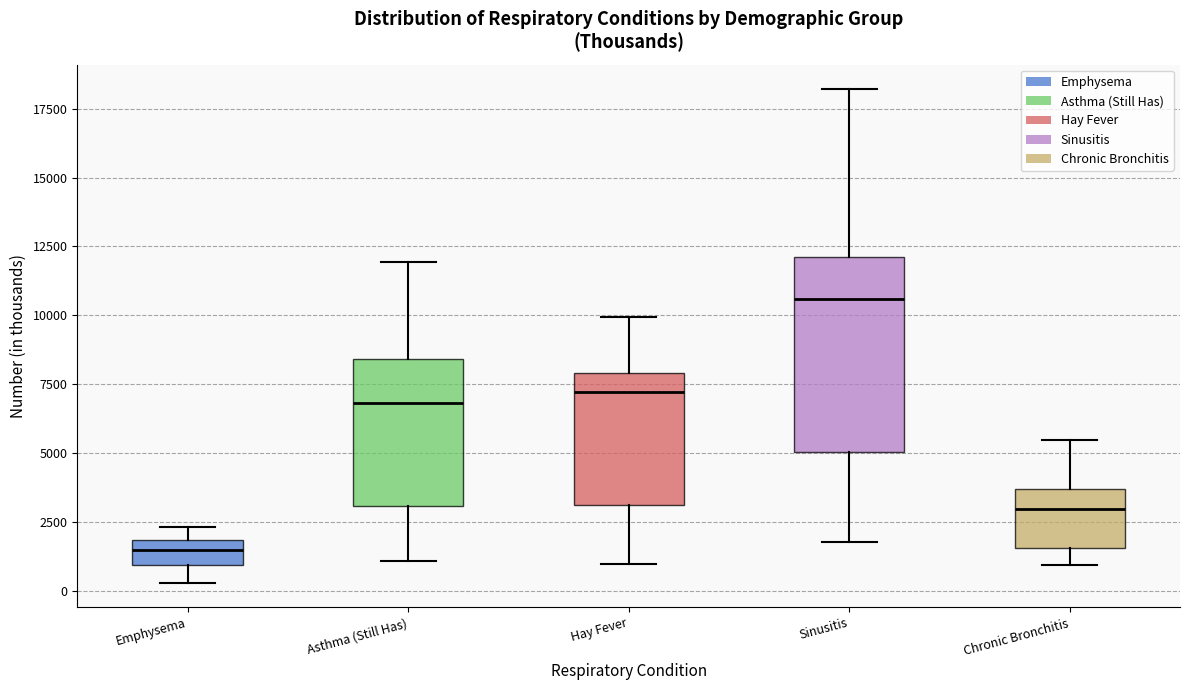

Reading left to right, read every box against the y-axis: the position of its median line, the range the box covers, and the ends of its whiskers. The values are not printed on the chart, so give them approximately, as read against the axis.

Emphysema: median 1500, box 1000 to 2000, whiskers 500 to 2500
Asthma (Still Has): median 7000, box 3000 to 8500, whiskers 1000 to 12000
Hay Fever: median 7000, box 3000 to 8000, whiskers 1000 to 10000
Sinusitis: median 10500, box 5000 to 12000, whiskers 2000 to 18000
Chronic Bronchitis: median 3000, box 1500 to 3500, whiskers 1000 to 5500